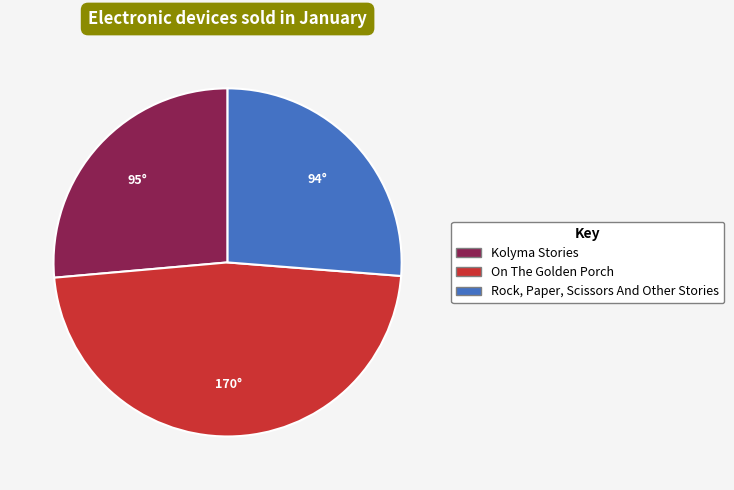

Between Rock, Paper, Scissors And Other Stories and On The Golden Porch, which is larger?

On The Golden Porch